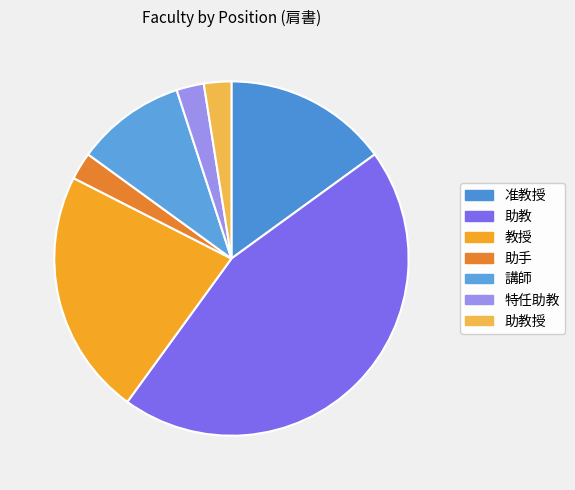

The 教授 slice represents 27% of the pie. True or false?

False